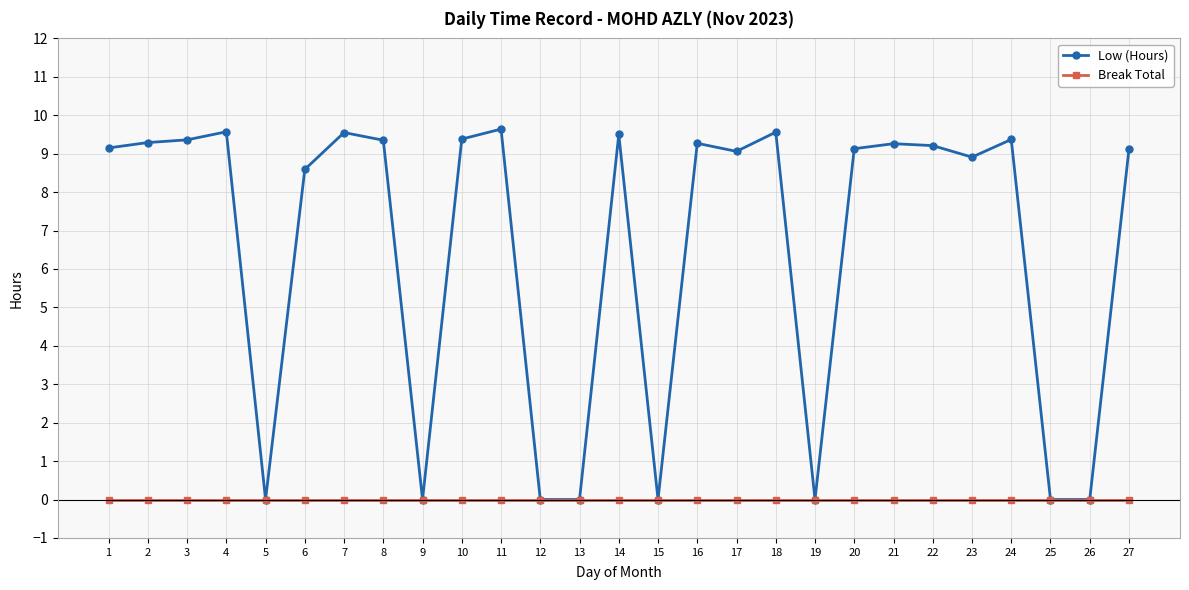

Does the chart have visible grid lines?

Yes